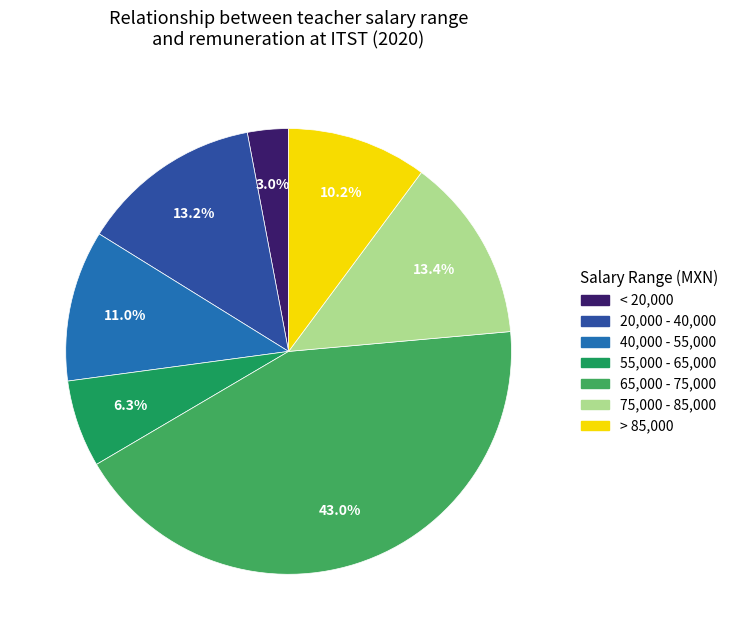

Does any single category account for the majority?

No